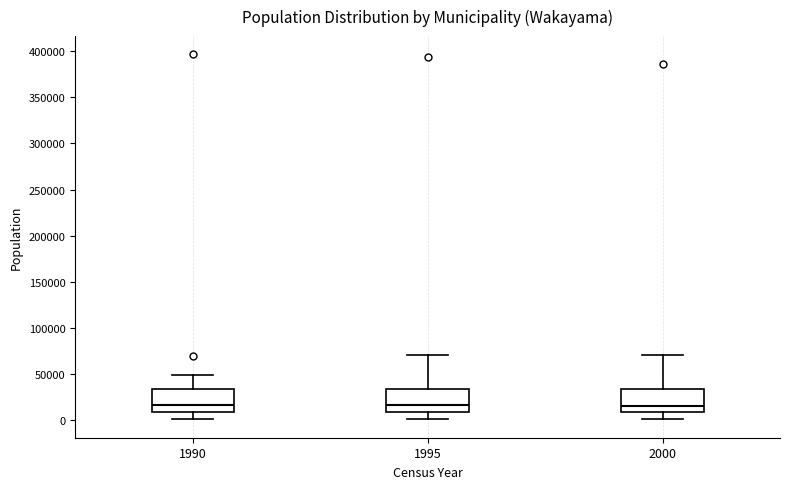

Reading left to right, transcribe this box plot: for each box, give where its median line is, the range the box spans, and where its two whiskers end, as read against the y-axis. The values are not printed on the chart, so give them approximately, as read against the axis.

1990: median 15000, box 10000 to 35000, whiskers 0 to 50000
1995: median 15000, box 10000 to 35000, whiskers 0 to 70000
2000: median 15000, box 10000 to 35000, whiskers 0 to 70000